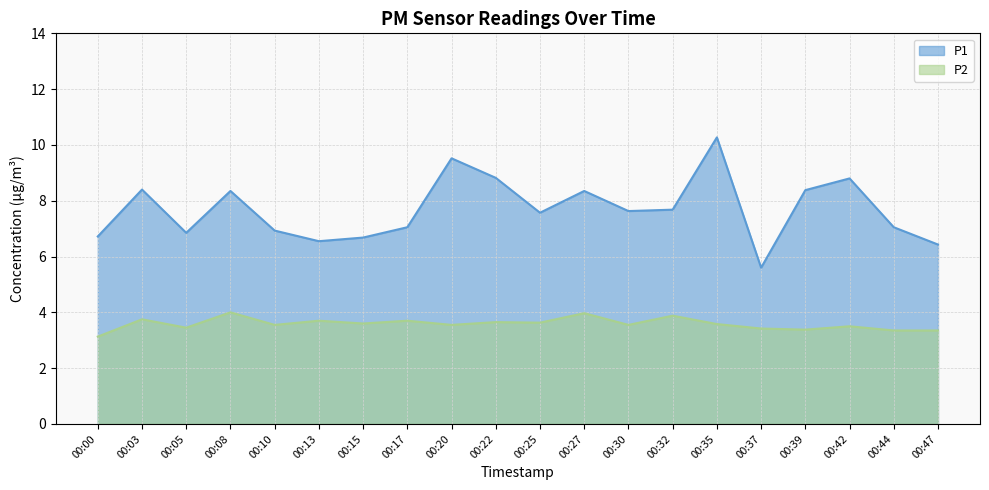

Reading left to right, what are all the values shown in this chart?

P1: 6.7	8.4	6.8	8.3	6.9	6.5	6.7	7.0	9.5	8.8	7.6	8.3	7.6	7.7	10.3	5.6	8.4	8.8	7.0	6.4
P2: 3.1	3.8	3.5	4.0	3.5	3.7	3.6	3.7	3.5	3.6	3.6	4.0	3.5	3.9	3.6	3.4	3.4	3.5	3.4	3.4